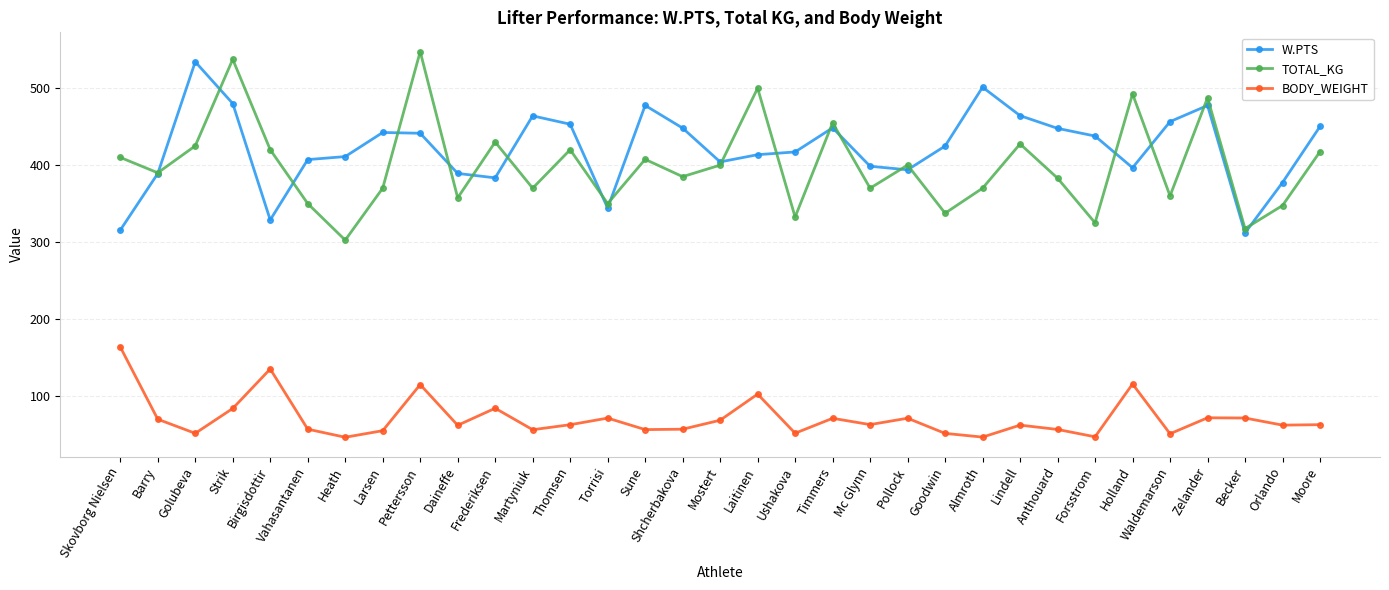

What value does the BODY_WEIGHT series have at Strik?

83.7